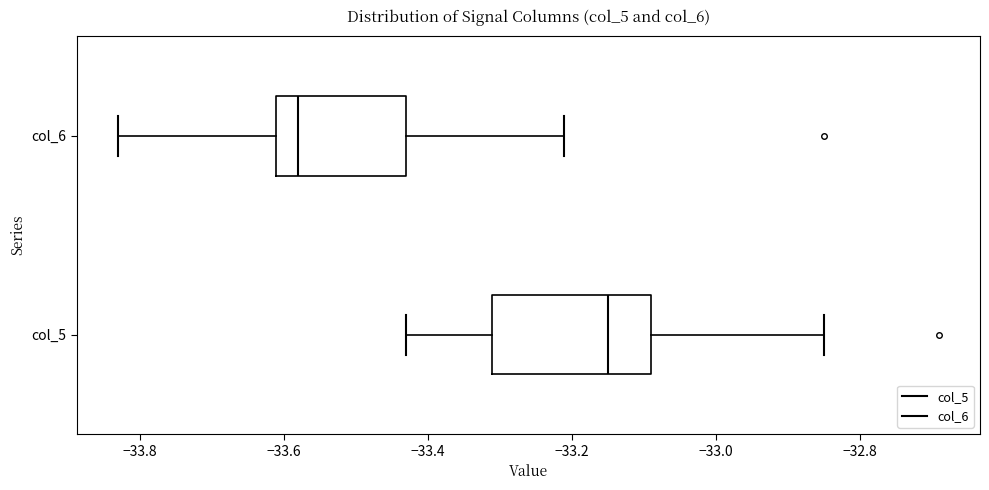

Comparing the boxes themselves (not the whiskers), which one is the widest?

col_5